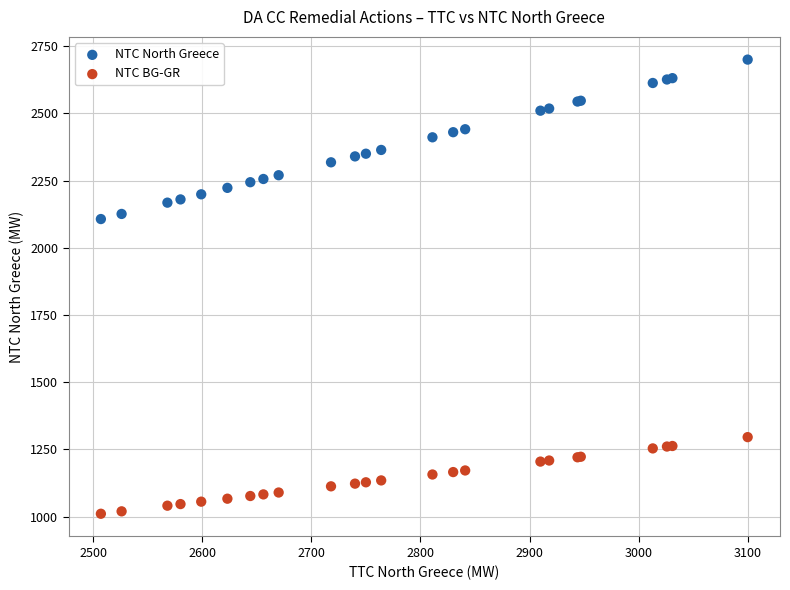

What are all the series names shown in the legend?

NTC North Greece, NTC BG-GR